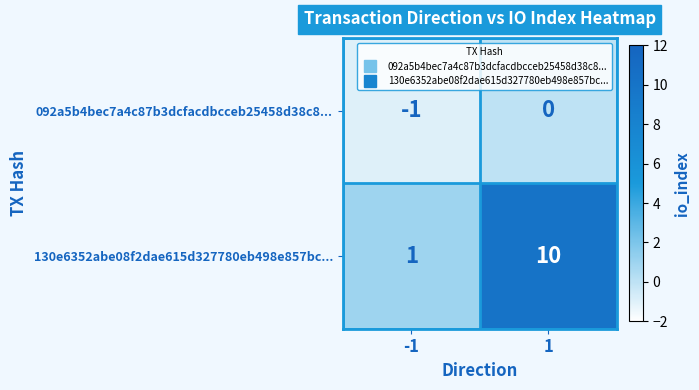

Rank the series by their maximum value, from lowest to highest.

092a5b4bec7a4c87b3dcfacdbcceb25458d38c8..., 130e6352abe08f2dae615d327780eb498e857bc...